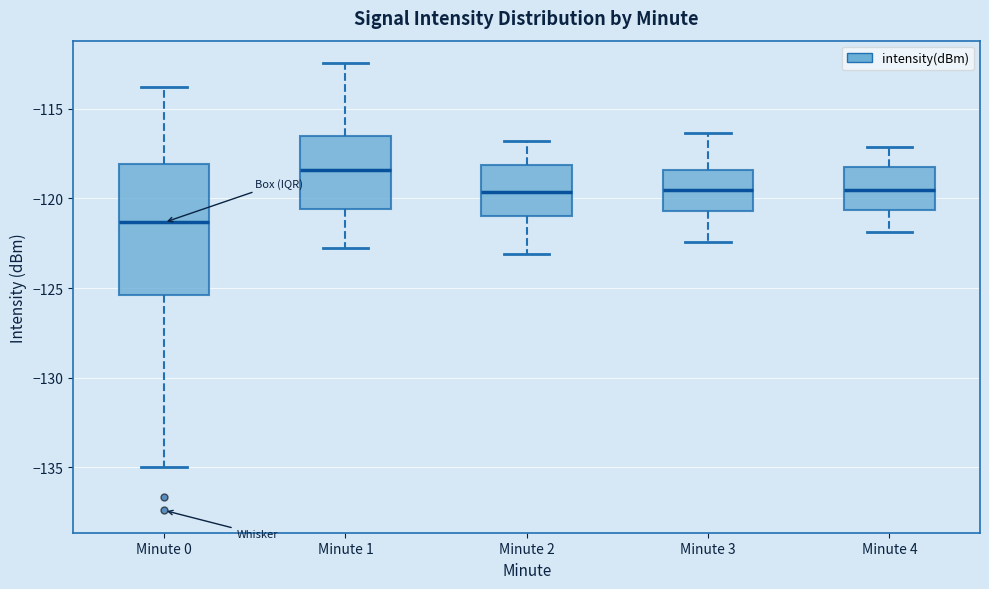

Reading left to right, read every box against the y-axis: the position of its median line, the range the box covers, and the ends of its whiskers. The values are not printed on the chart, so give them approximately, as read against the axis.

Minute 0: median -121.5, box -125.5 to -118.0, whiskers -135.0 to -114.0
Minute 1: median -118.5, box -120.5 to -116.5, whiskers -123.0 to -112.5
Minute 2: median -119.5, box -121.0 to -118.0, whiskers -123.0 to -117.0
Minute 3: median -119.5, box -120.5 to -118.5, whiskers -122.5 to -116.5
Minute 4: median -119.5, box -120.5 to -118.5, whiskers -122.0 to -117.0